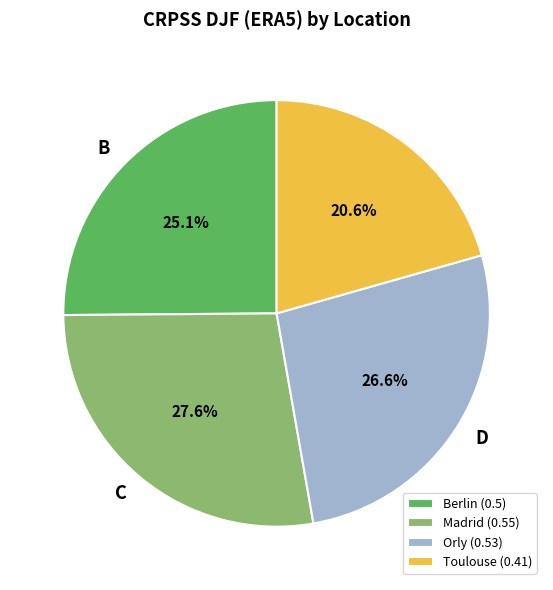

To the nearest percent, what is the difference between the Toulouse and Berlin slice percentages?

5%